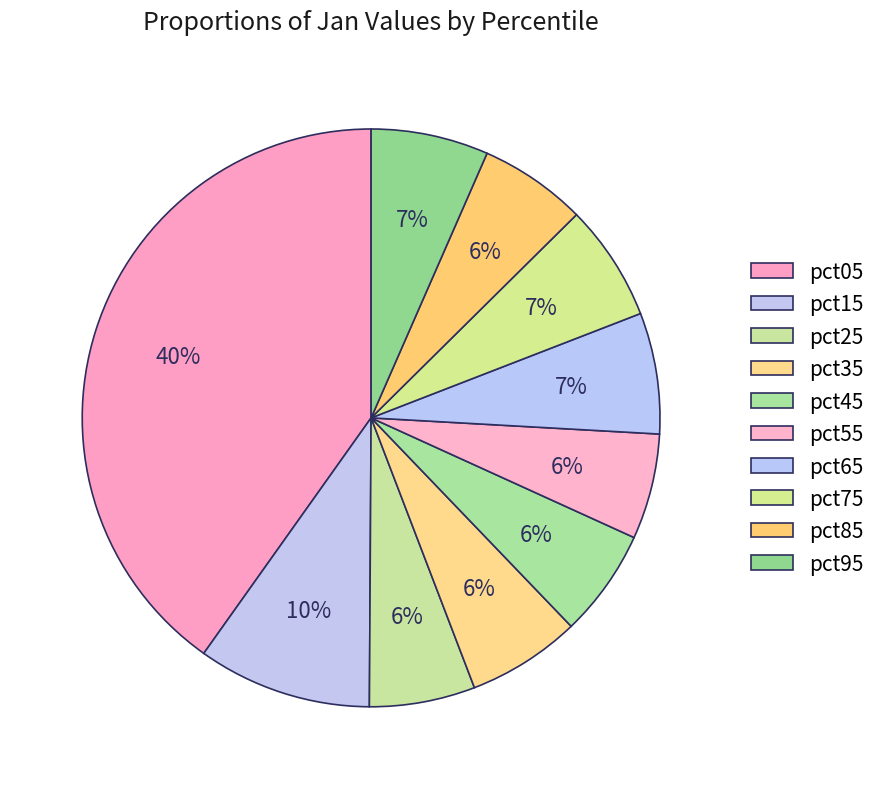

What percentage do pct65 and pct05 together represent?

46.9%